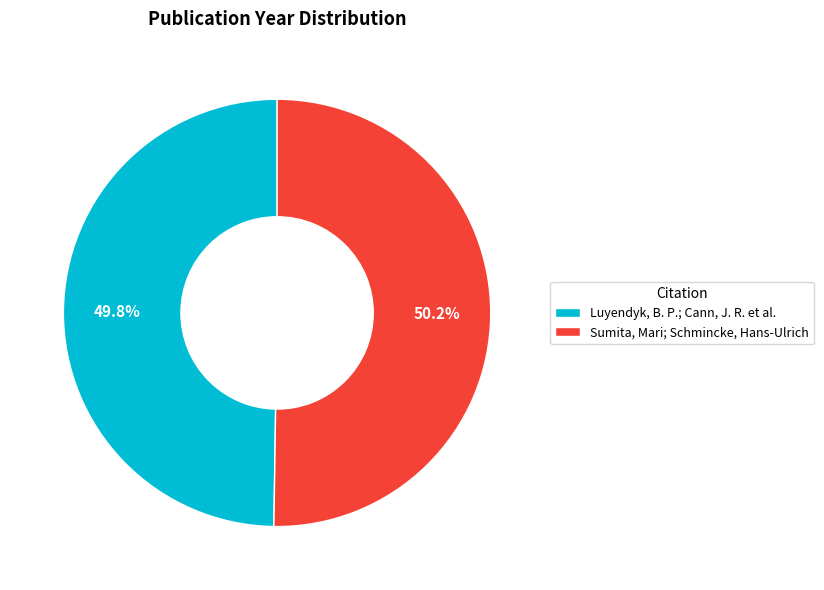

How much of the chart is everything except Sumita, Mari; Schmincke, Hans-Ulrich?

49.8%